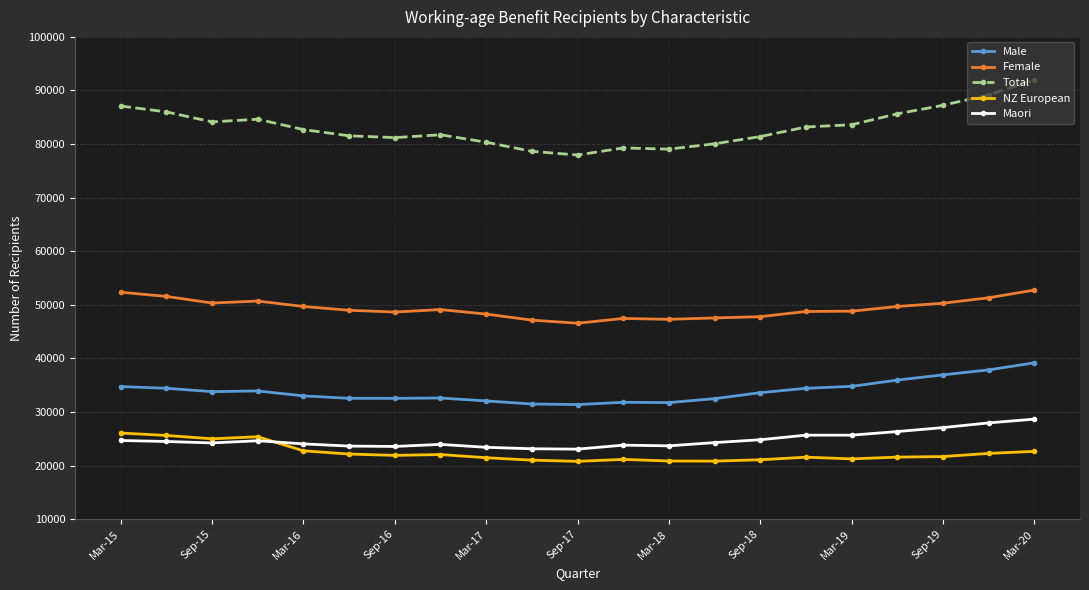

How many data points does each series have?

21